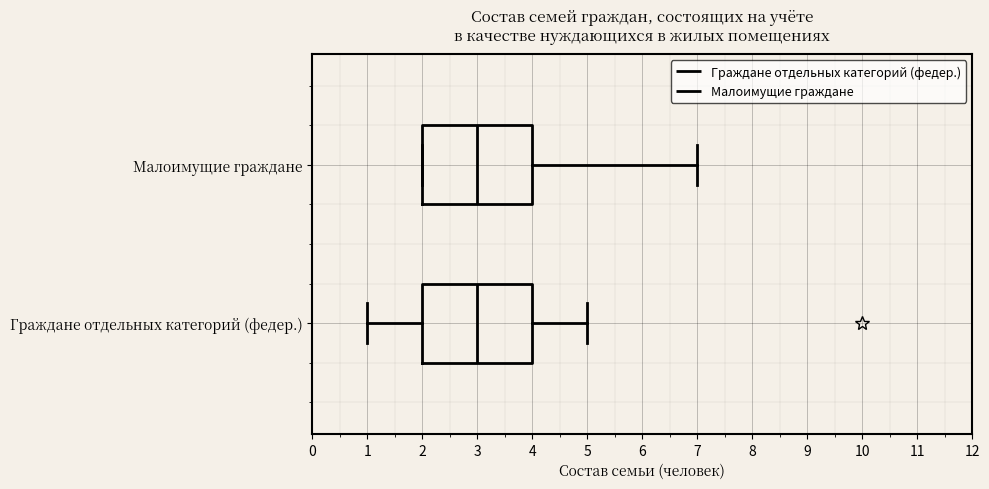

Reading bottom to top, transcribe this box plot: for each box, give where its median line is, the range the box spans, and where its two whiskers end, as read against the x-axis. The values are not printed on the chart, so give them approximately, as read against the axis.

Граждане отдельных категорий (федер.): median 3, box 2 to 4, whiskers 1 to 5
Малоимущие граждане: median 3, box 2 to 4, whiskers 2 to 7